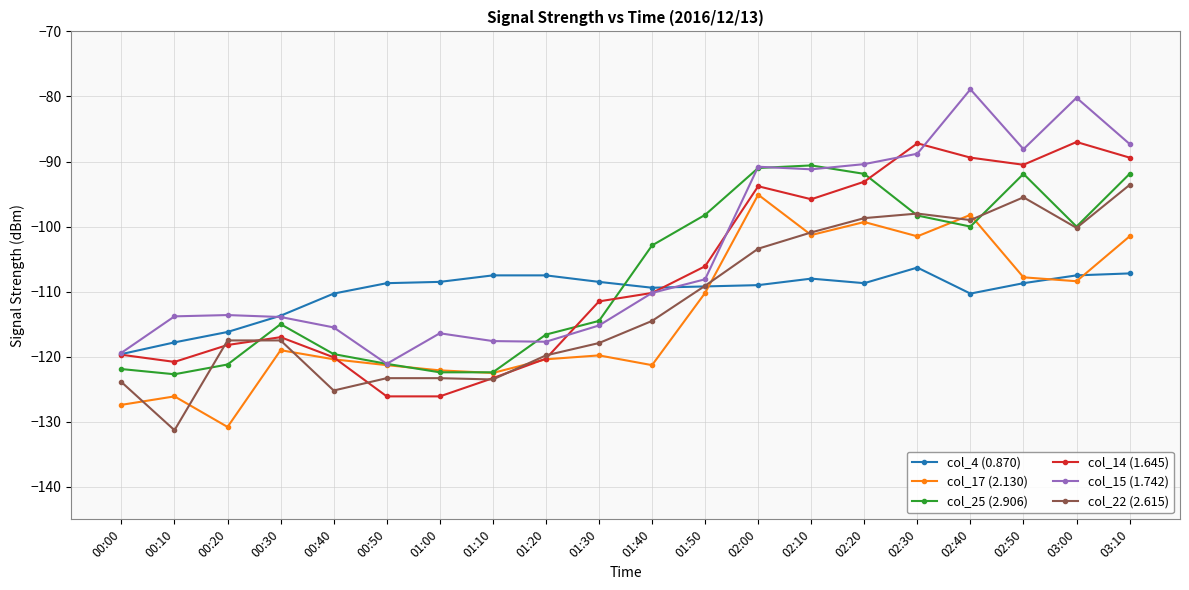

What is the lowest value of the col_17 (2.130) series?

-130.8